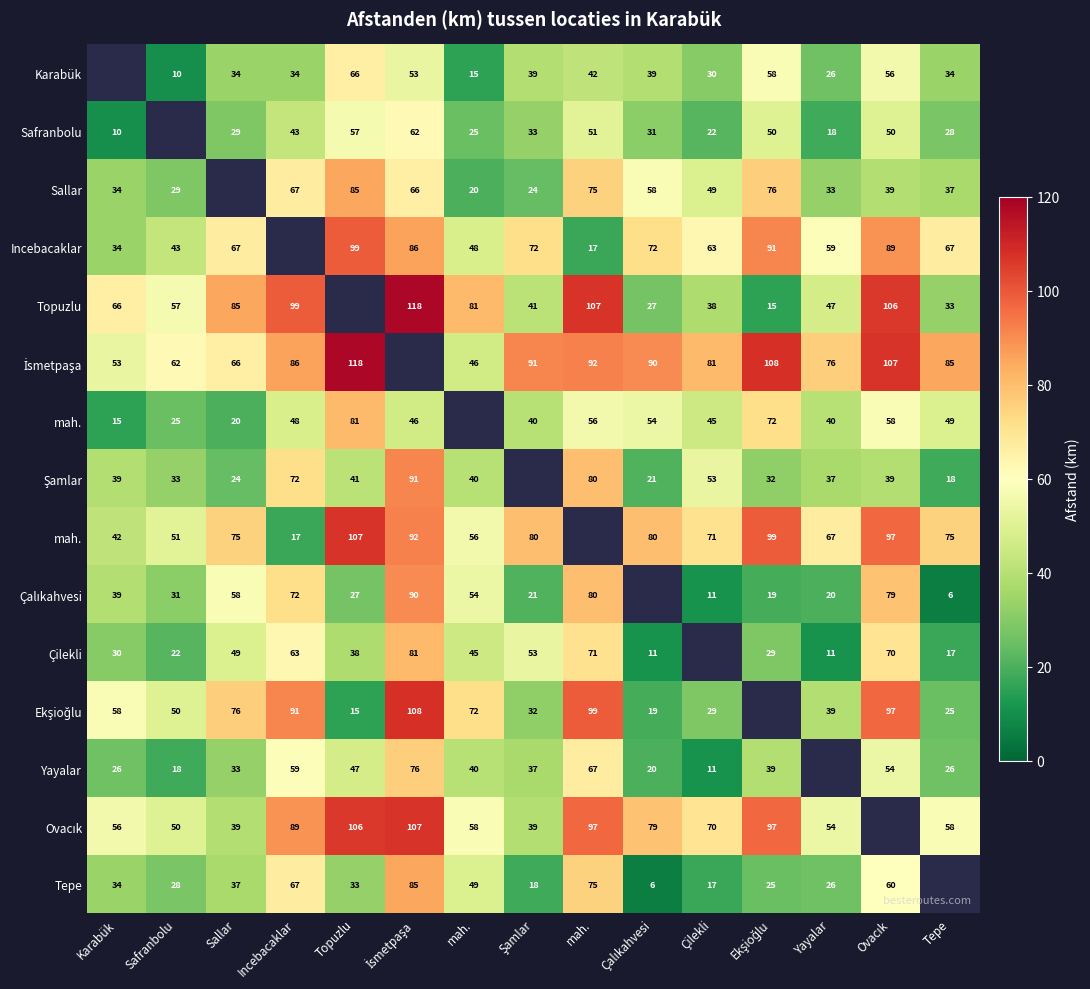

Which label corresponds to the largest value in the chart?

İsmetpaşa